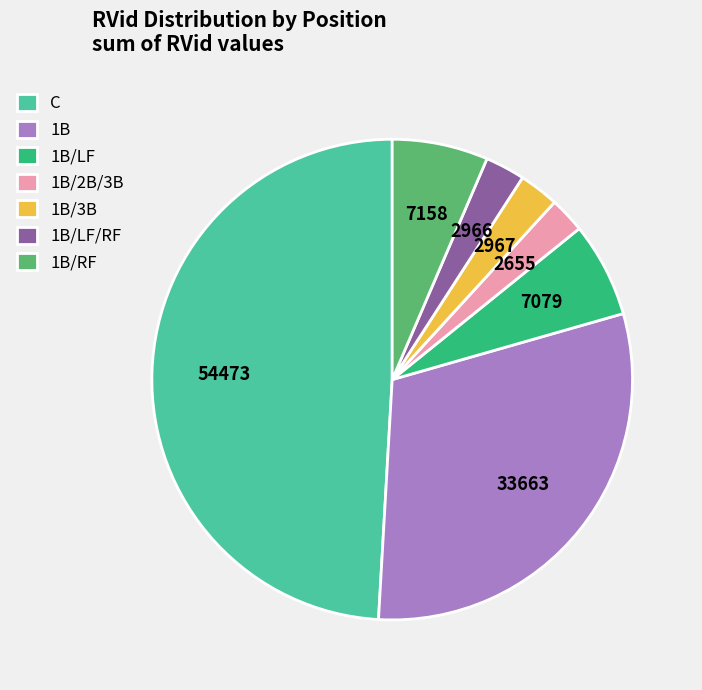

Does any single category account for the majority?

No